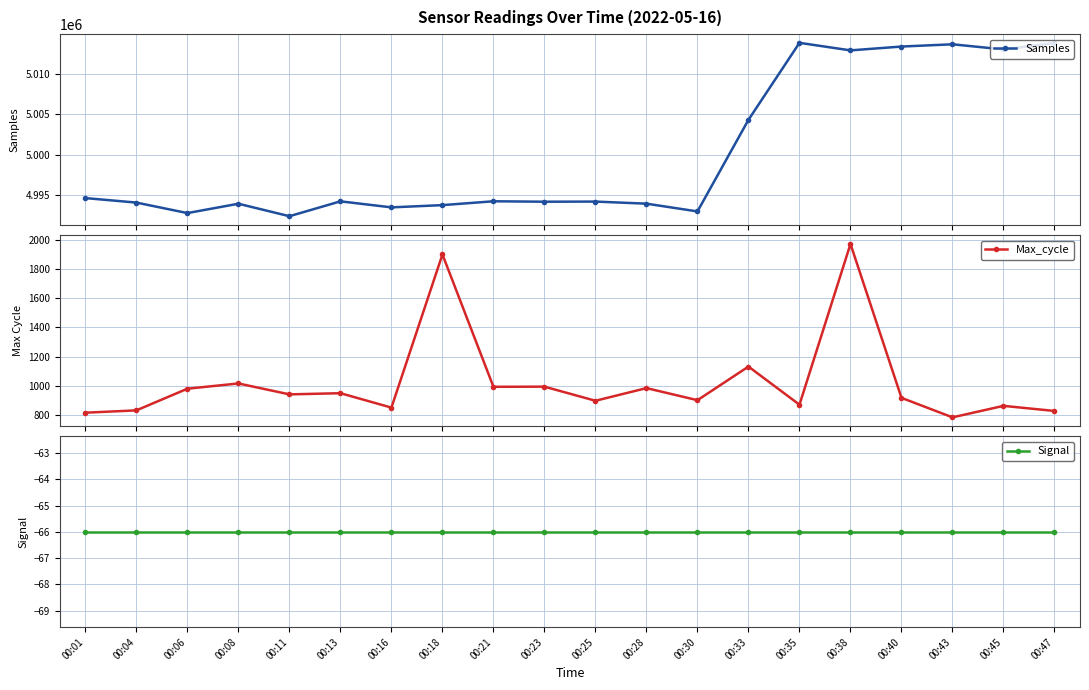

What is the value of the Signal point at the 7th from the left?

-66